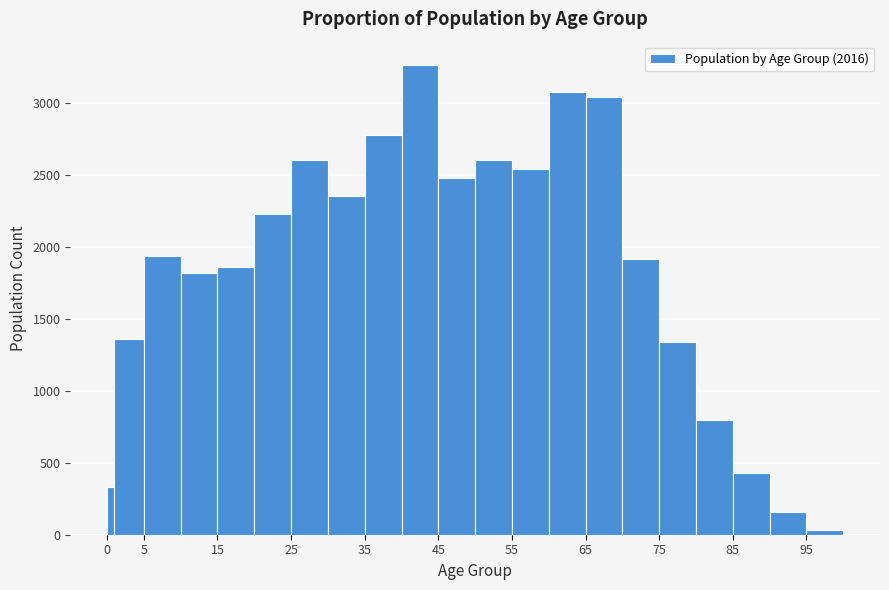

Around what value on the x-axis is the tallest bar? Give the approximate position of its centre, as read against the axis.

42.5